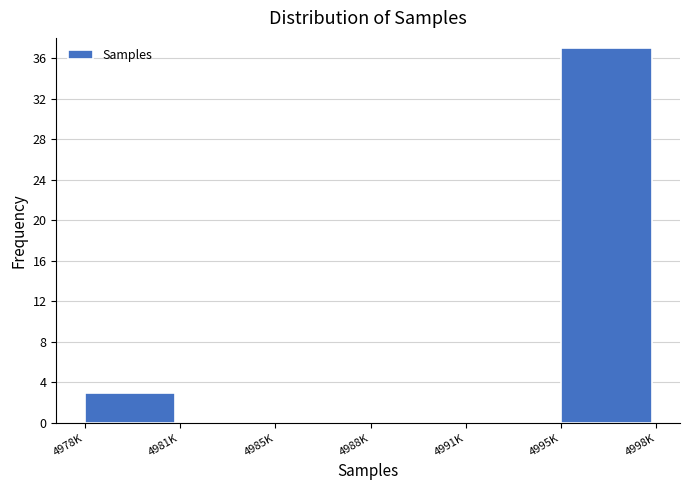

Reading left to right, transcribe all the data shown in this chart.

4978K=3	4981K=0	4985K=0	4988K=0	4991K=0	4995K=37